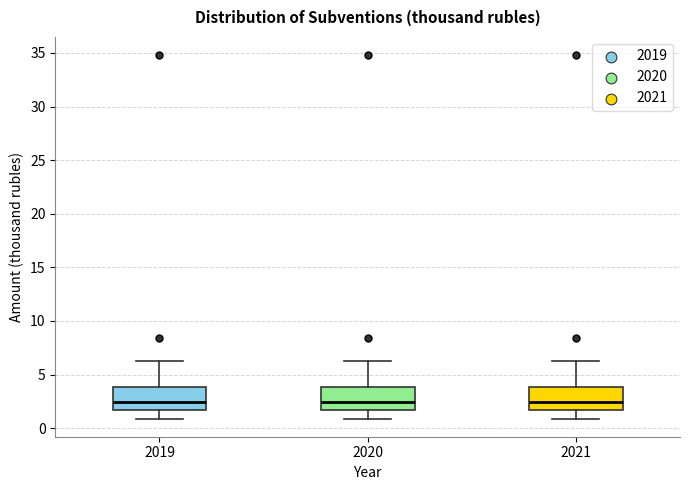

Where is the lower edge of the box at x = 2021 on the y-axis? The values are not printed on the chart, so give them approximately, as read against the axis.

1.5